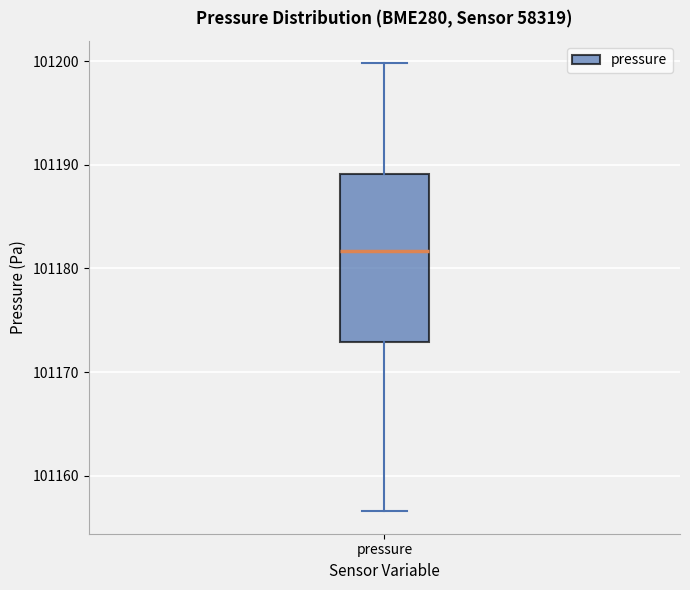

Transcribe this box plot: give where the median line is, the range the box spans, and where the two whiskers end, as read against the y-axis. The values are not printed on the chart, so give them approximately, as read against the axis.

median 101182, box 101173 to 101189, whiskers 101157 to 101200